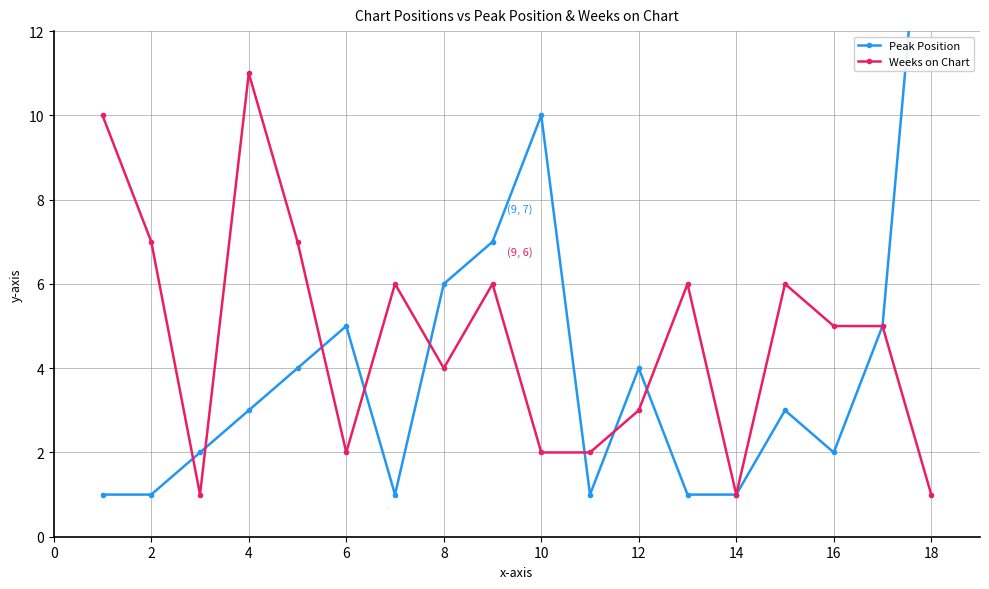

True or false: Weeks on Chart has a value of 2 at 6.

True